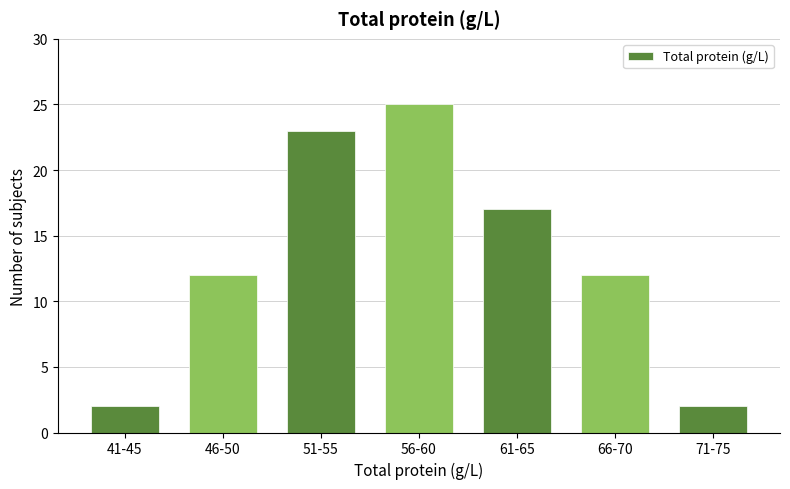

Reading right to left, extract all data points from this chart.

71-75=2	66-70=12	61-65=17	56-60=25	51-55=23	46-50=12	41-45=2